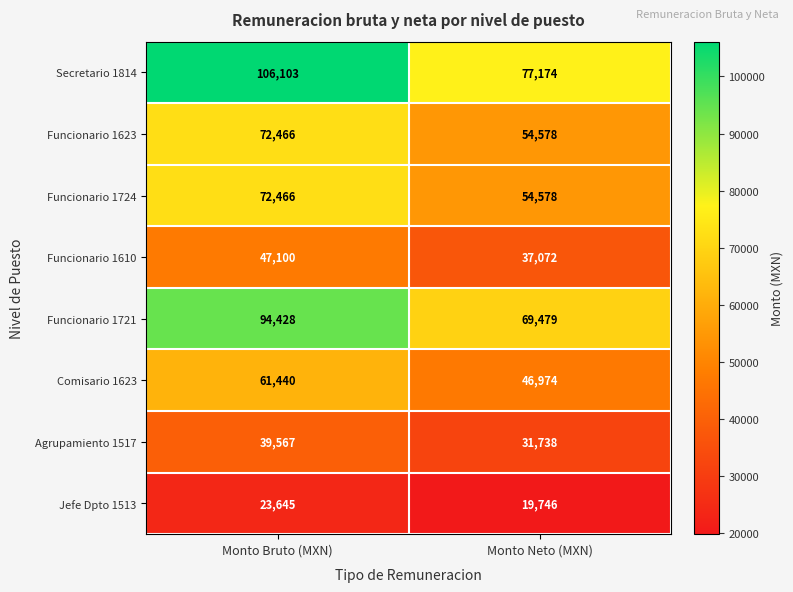

Which category has the lowest value across all series?

Monto Neto (MXN)